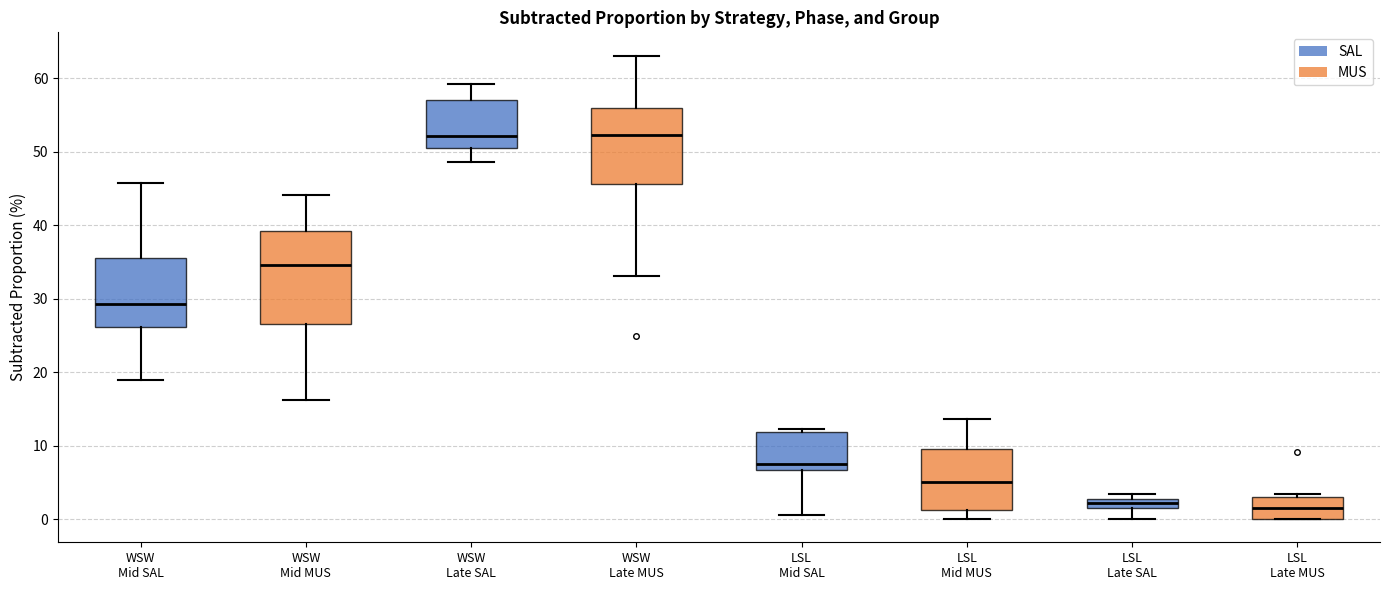

Where is the upper edge of the box for LSL Late SAL on the y-axis? The values are not printed on the chart, so give them approximately, as read against the axis.

3